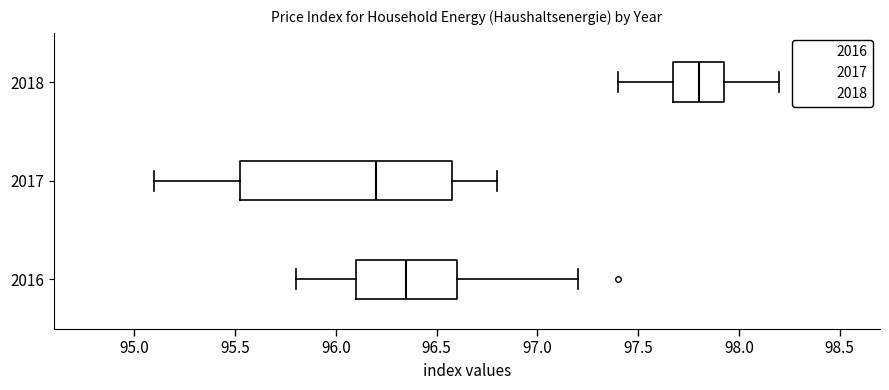

Reading bottom to top, read every box against the x-axis: the position of its median line, the range the box covers, and the ends of its whiskers. The values are not printed on the chart, so give them approximately, as read against the axis.

2016: median 96.35, box 96.10 to 96.60, whiskers 95.80 to 97.20
2017: median 96.20, box 95.55 to 96.60, whiskers 95.10 to 96.80
2018: median 97.80, box 97.70 to 97.95, whiskers 97.40 to 98.20